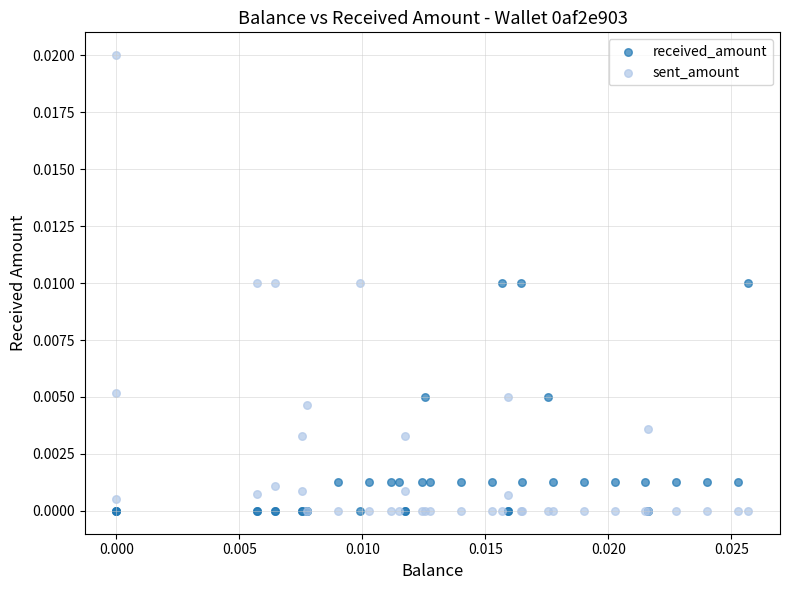

Which series reaches the maximum Y coordinate?

sent_amount